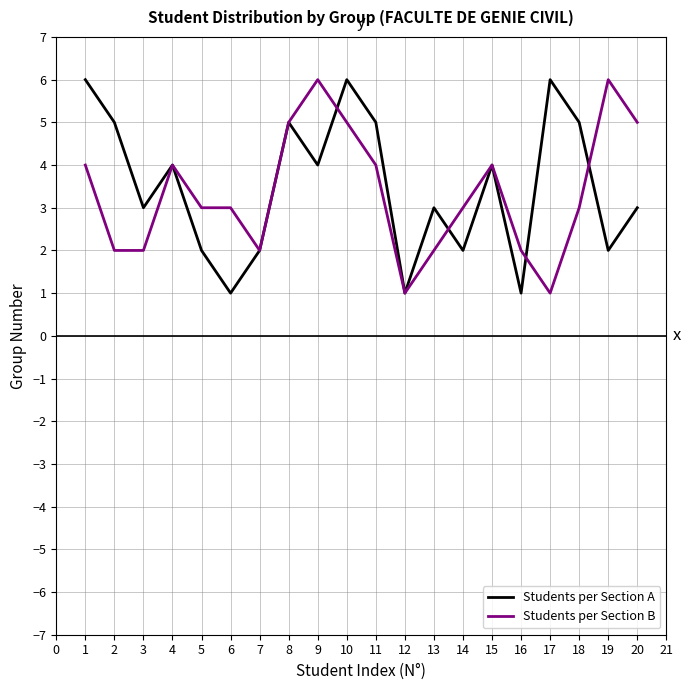

What is the greatest value displayed?

6